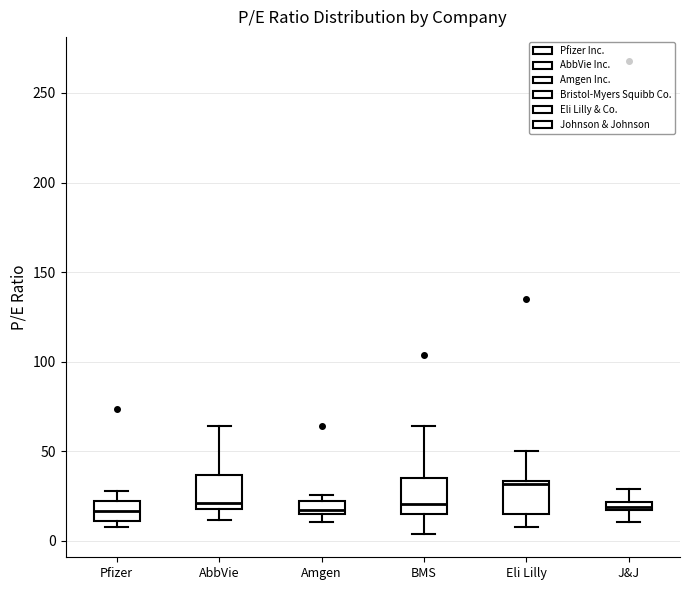

Which box's median line is the highest?

Eli Lilly